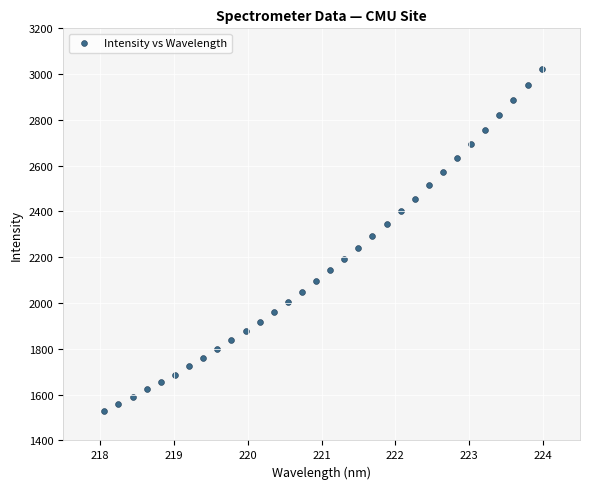

What is the range of Y values (max minus min)?

1490.7